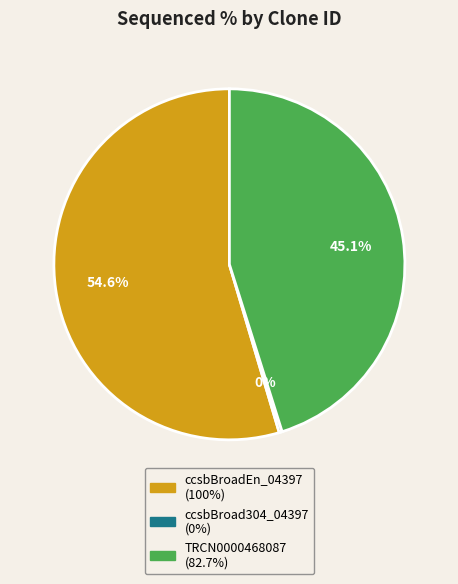

Approximately how many times larger is the value at ccsbBroadEn_04397 compared to TRCN0000468087?

1.2